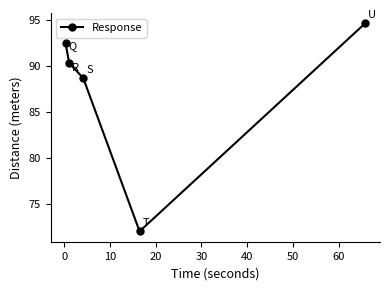

Reading left to right, what are all the values shown in this chart?

92.5	90.4	88.7	72.1	94.7